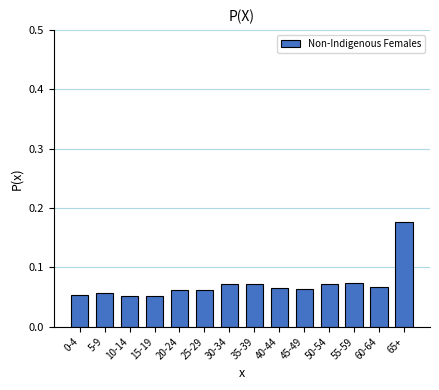

Which category has the highest value across all series?

65+